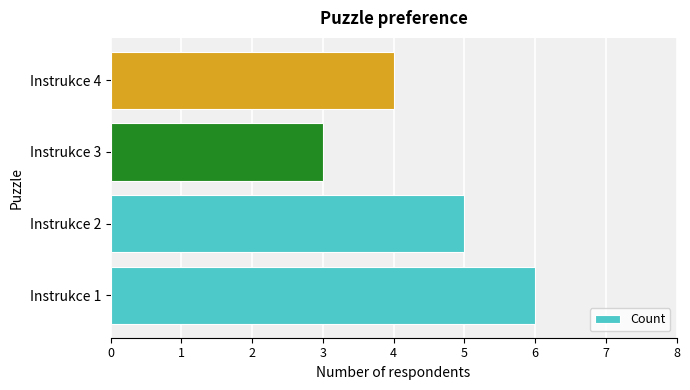

What is the change in value from Instrukce 3 to Instrukce 4?

+1